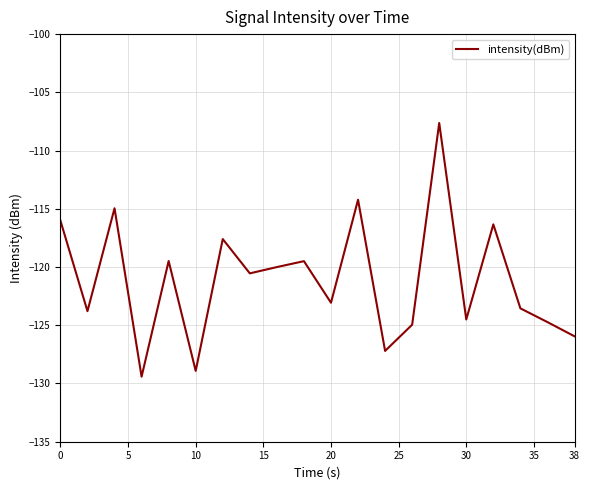

What is the sum of all values?

-2422.4